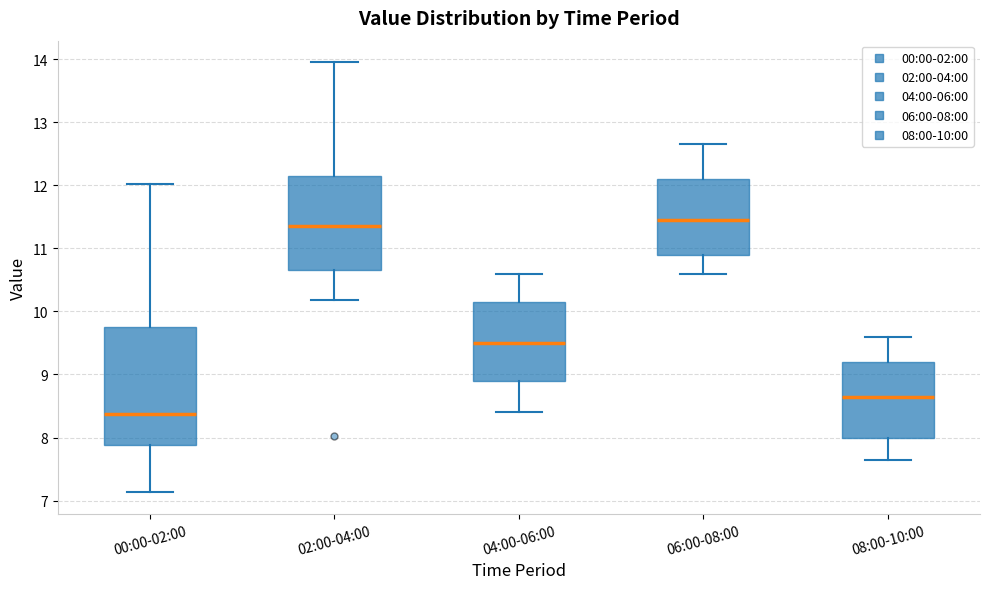

Which box is the tallest, from its lower edge to its upper edge?

00:00-02:00